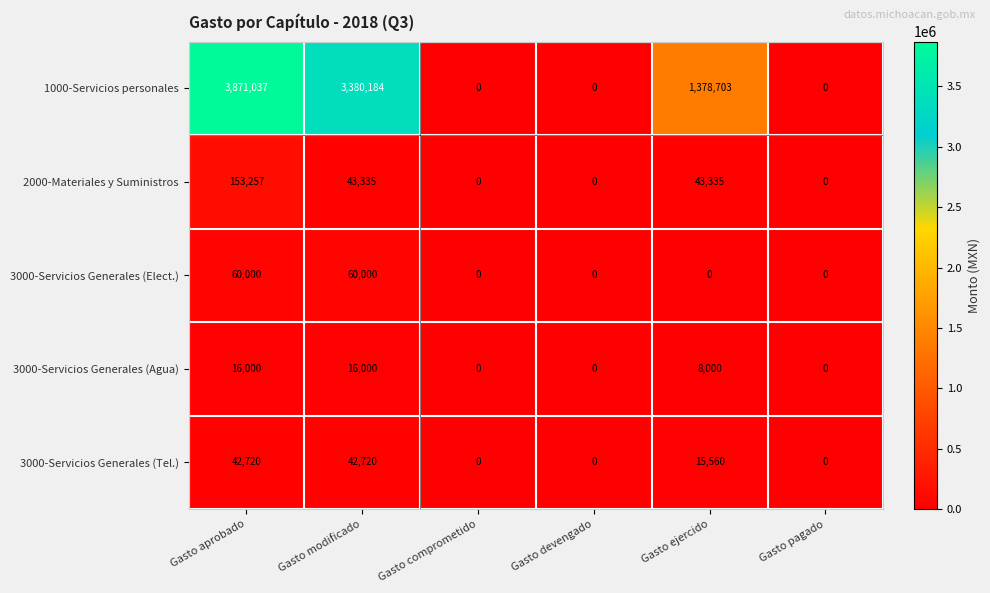

Is it true that 3000-Servicios Generales (Tel.) equals 0 at Gasto comprometido?

True